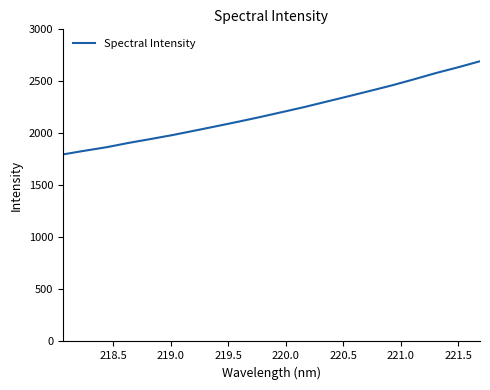

What is the difference between the maximum and minimum values?

895.7